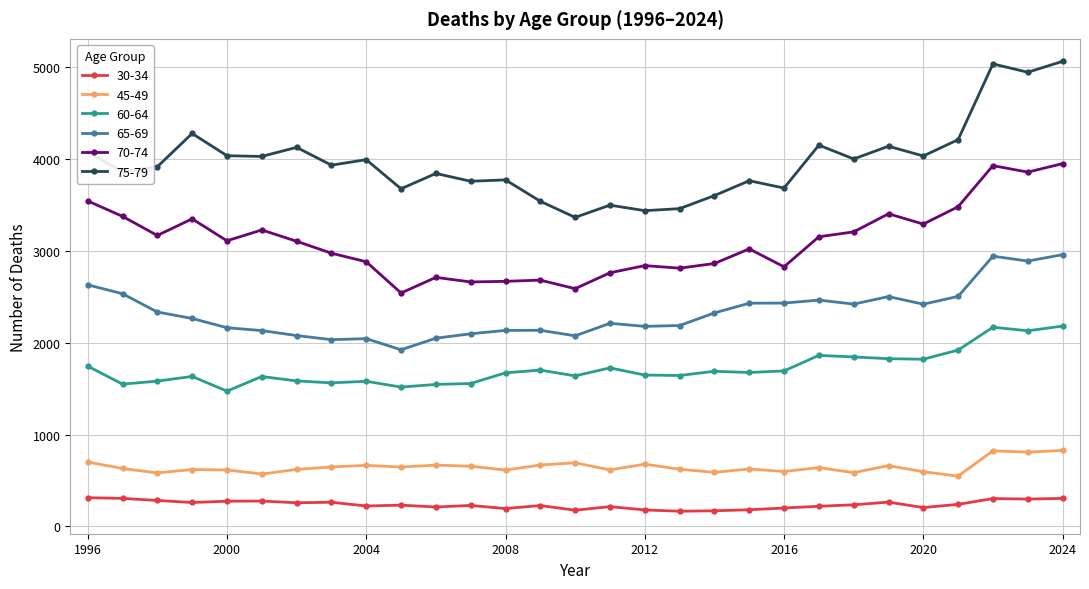

List the series in order of their peak value, highest first.

75-79, 70-74, 65-69, 60-64, 45-49, 30-34